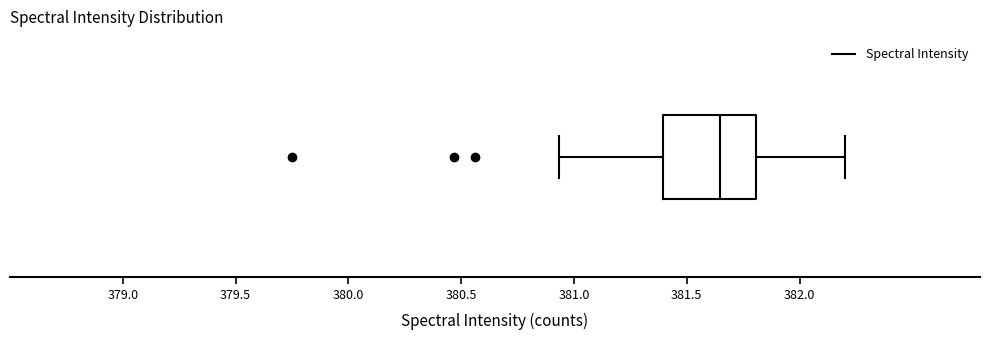

Where is the right edge of the box on the x-axis? The values are not printed on the chart, so give them approximately, as read against the axis.

381.80